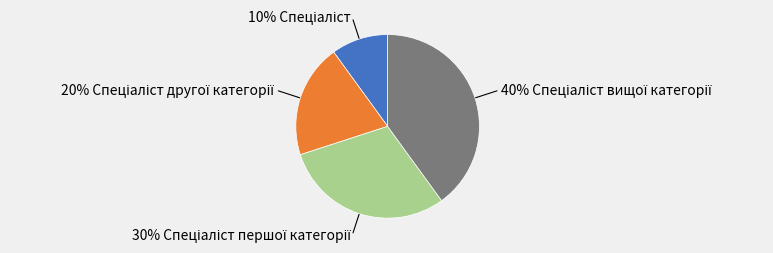

How many slices are in this pie chart?

4